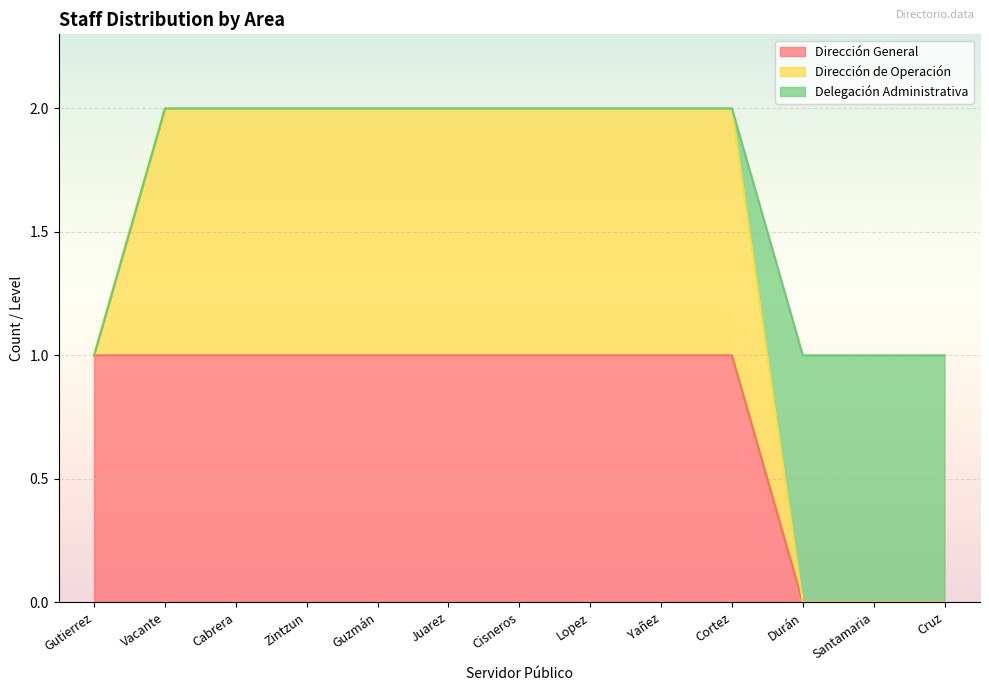

What is the label of the 10th point from the right?

Zintzun